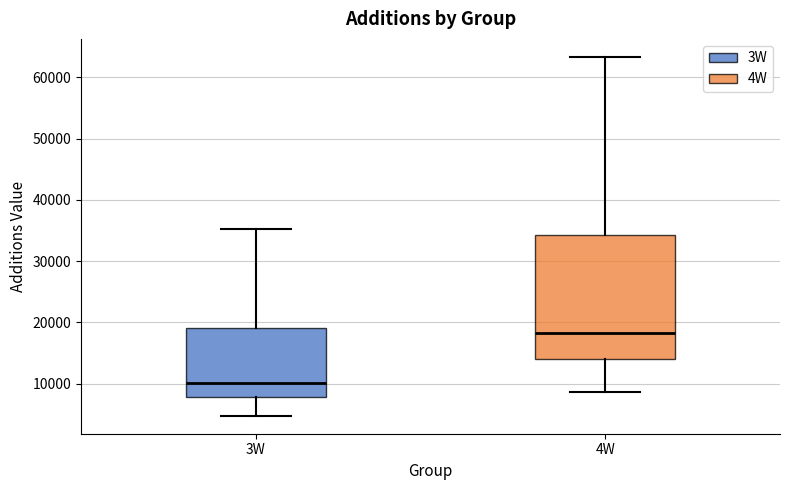

Reading left to right, read every box against the y-axis: the position of its median line, the range the box covers, and the ends of its whiskers. The values are not printed on the chart, so give them approximately, as read against the axis.

3W: median 10000, box 8000 to 19000, whiskers 5000 to 35000
4W: median 18000, box 14000 to 34000, whiskers 9000 to 63000